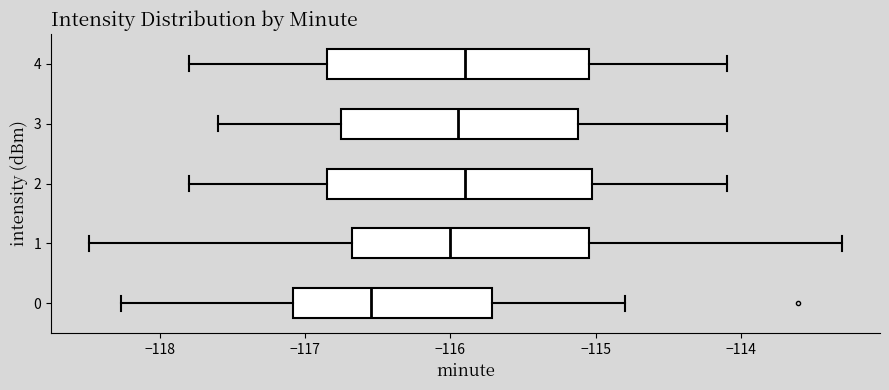

Reading bottom to top, read every box against the x-axis: the position of its median line, the range the box covers, and the ends of its whiskers. The values are not printed on the chart, so give them approximately, as read against the axis.

0: median -116.5, box -117.1 to -115.7, whiskers -118.3 to -114.8
1: median -116.0, box -116.7 to -115.0, whiskers -118.5 to -113.3
2: median -115.9, box -116.8 to -115.0, whiskers -117.8 to -114.1
3: median -115.9, box -116.7 to -115.1, whiskers -117.6 to -114.1
4: median -115.9, box -116.8 to -115.0, whiskers -117.8 to -114.1